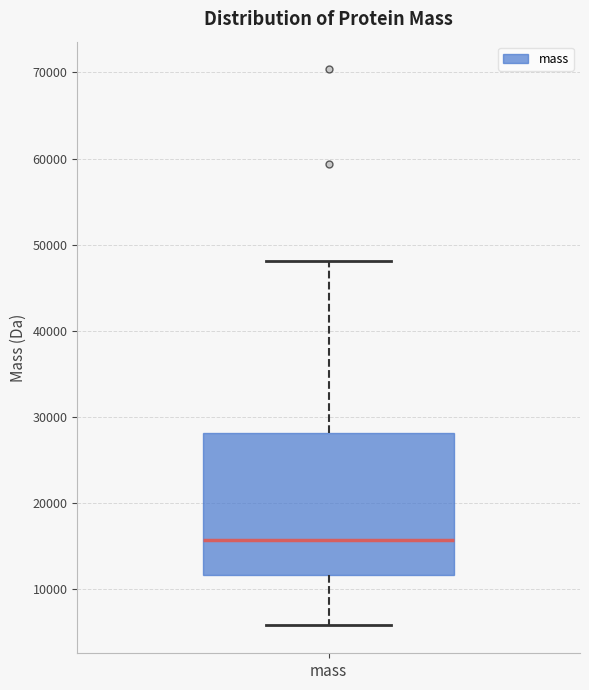

Transcribe this box plot: give where the median line is, the range the box spans, and where the two whiskers end, as read against the y-axis. The values are not printed on the chart, so give them approximately, as read against the axis.

median 16000, box 12000 to 28000, whiskers 6000 to 48000